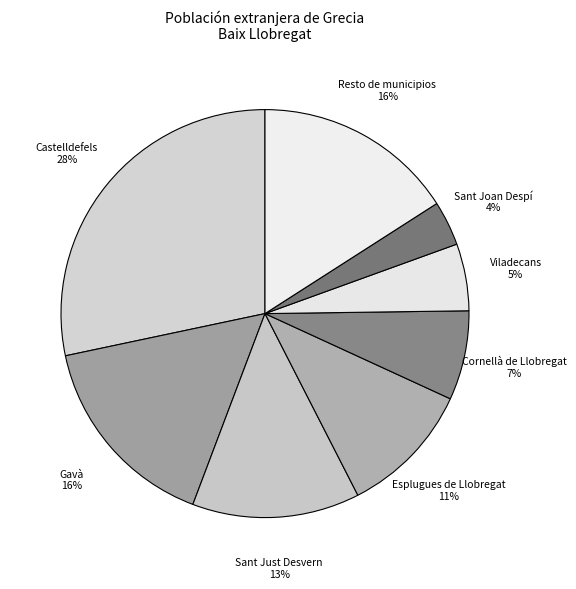

How many segments does this pie chart have?

8